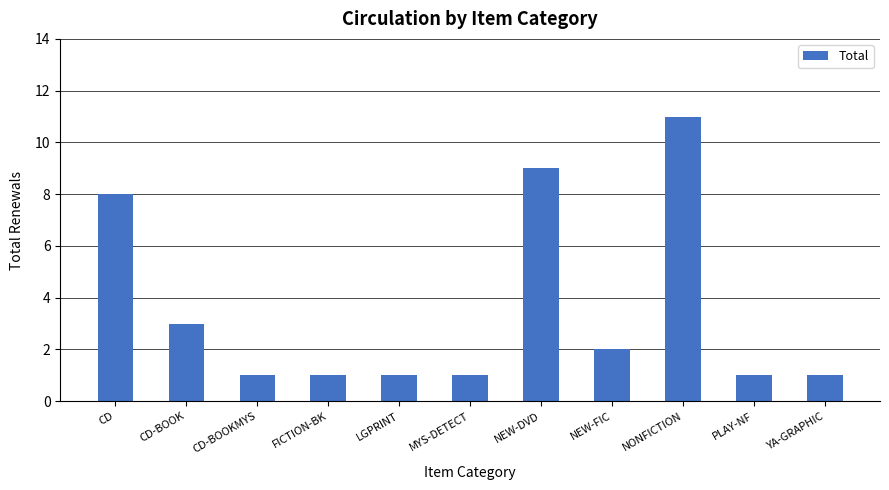

The value at NONFICTION is 5. True or false?

False